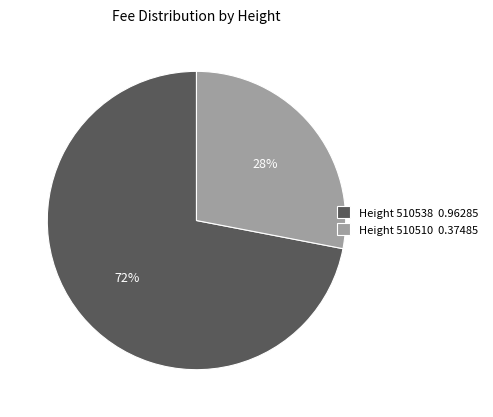

Which slice is the largest?

Height 510538 0.96285